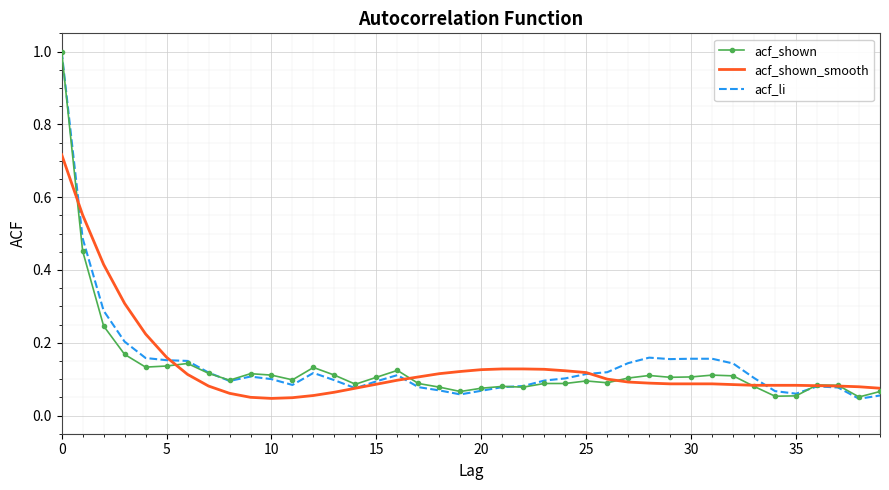

What are all the series names shown in the legend?

acf_shown, acf_shown_smooth, acf_li